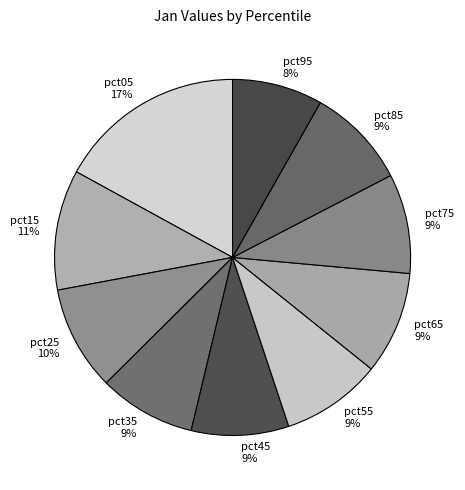

Is the sum of pct85 and pct05 greater than half?

No